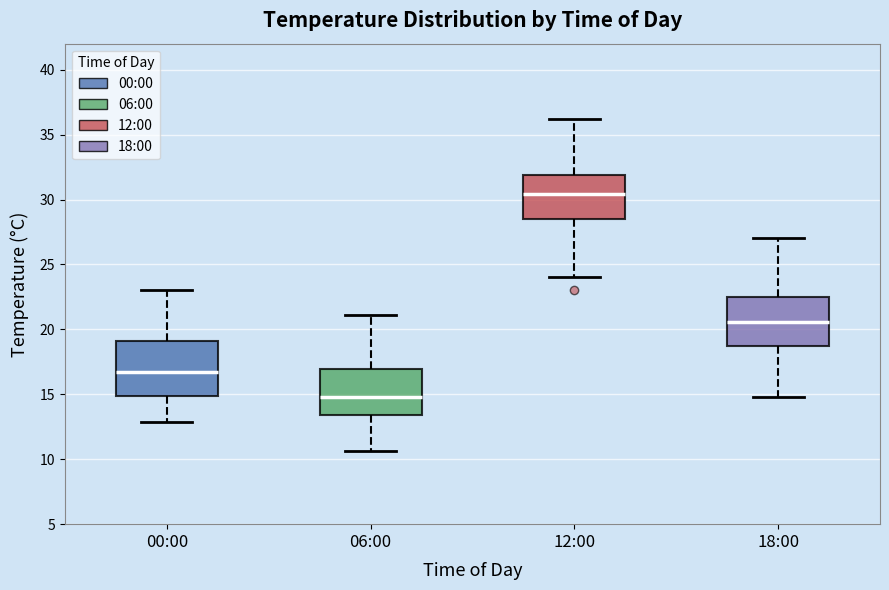

Reading left to right, transcribe this box plot: for each box, give where its median line is, the range the box spans, and where its two whiskers end, as read against the y-axis. The values are not printed on the chart, so give them approximately, as read against the axis.

00:00: median 16.5, box 15.0 to 19.0, whiskers 13.0 to 23.0
06:00: median 15.0, box 13.5 to 17.0, whiskers 10.5 to 21.0
12:00: median 30.5, box 28.5 to 32.0, whiskers 24.0 to 36.0
18:00: median 20.5, box 18.5 to 22.5, whiskers 15.0 to 27.0